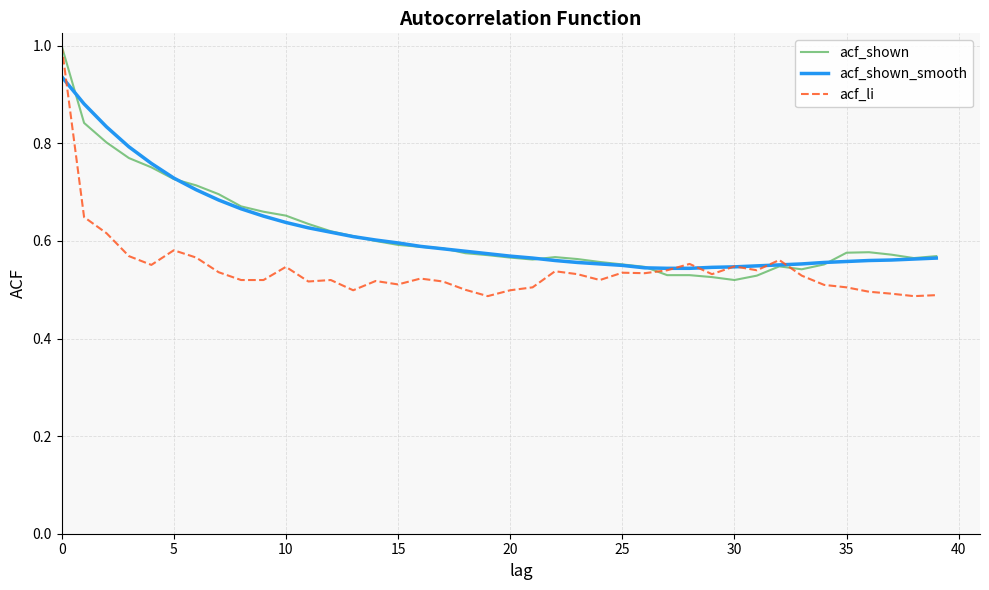

Which series has the widest spread of values?

acf_li